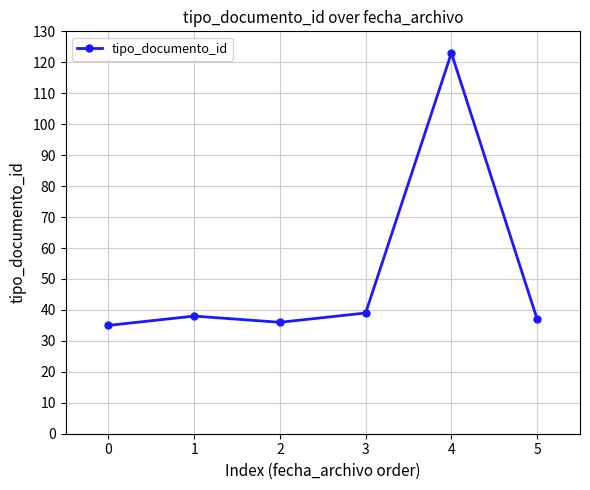

What is the greatest value displayed?

123